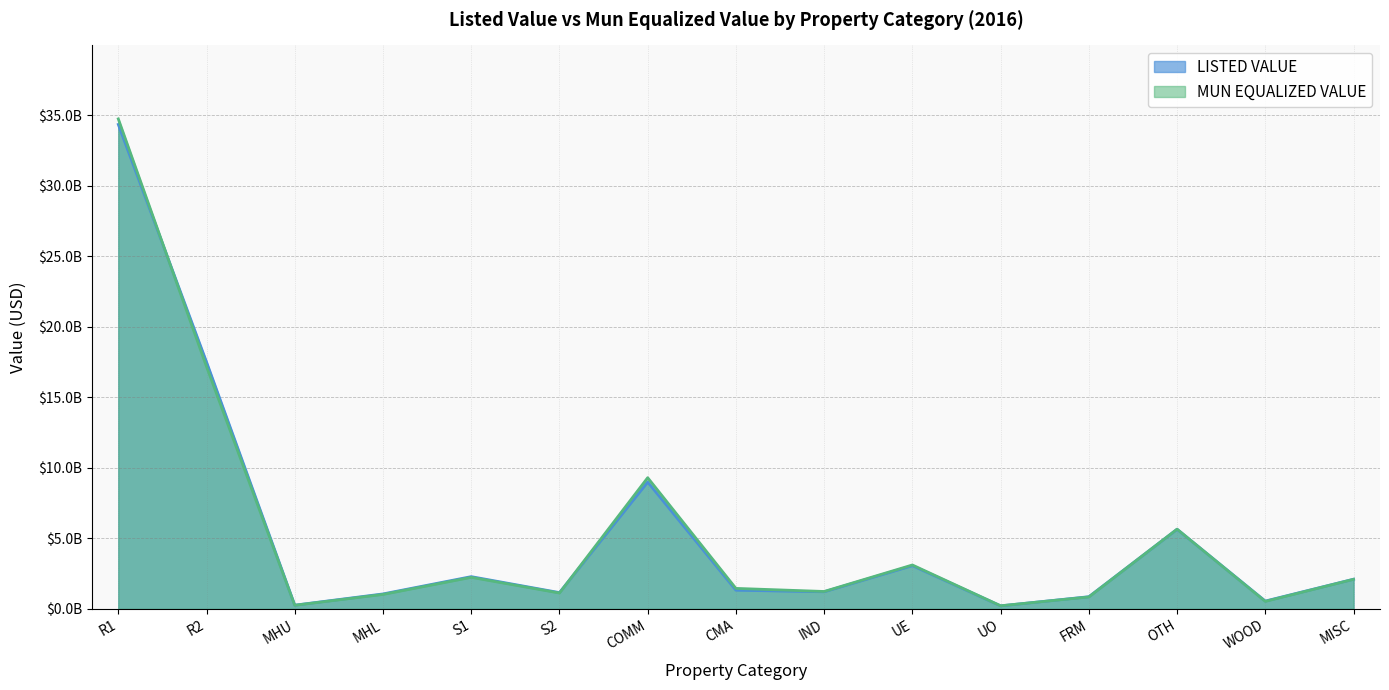

Which series changed the most between R1 and R2?

MUN EQUALIZED VALUE